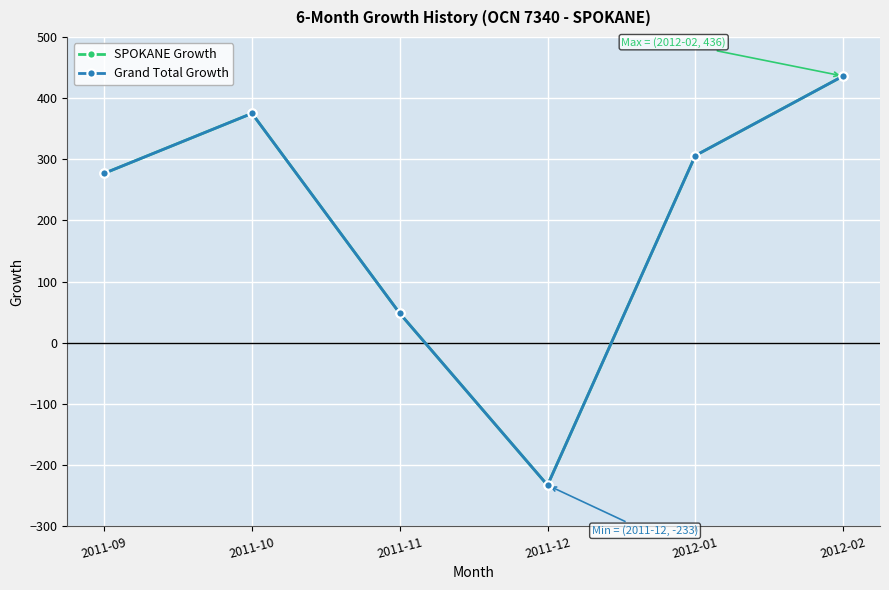

Does the chart have visible grid lines?

Yes